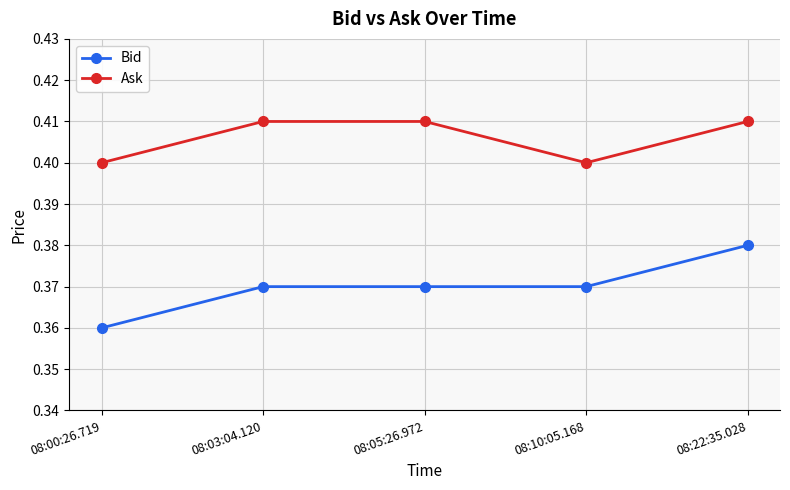

What are all the series names shown in the legend?

Bid, Ask